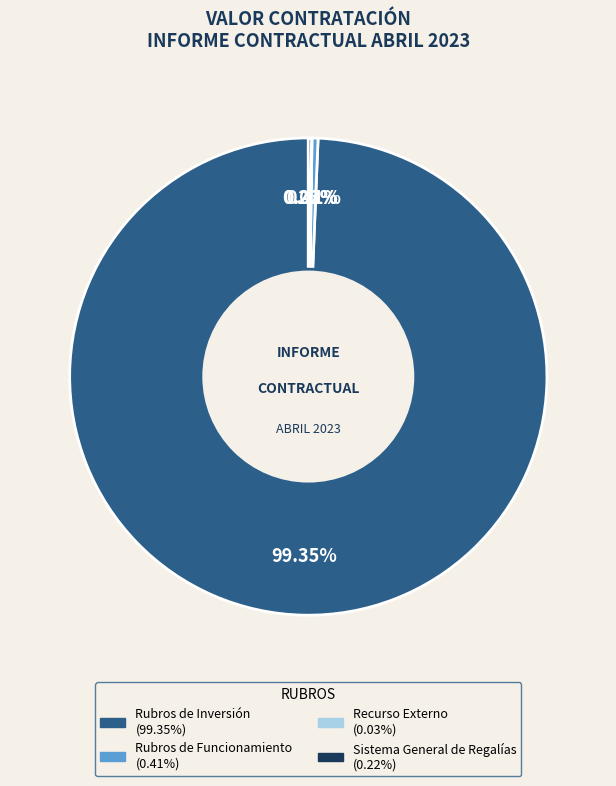

To the nearest percent, what is the average slice percentage?

25%